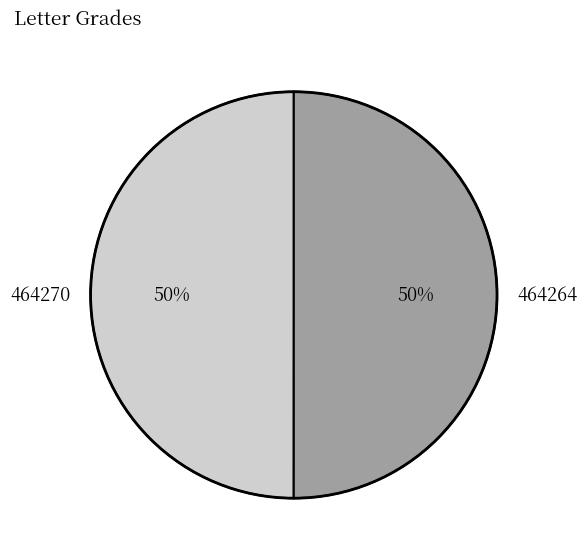

What is the ratio of the value at 464264 to the value at 464270?

1.0